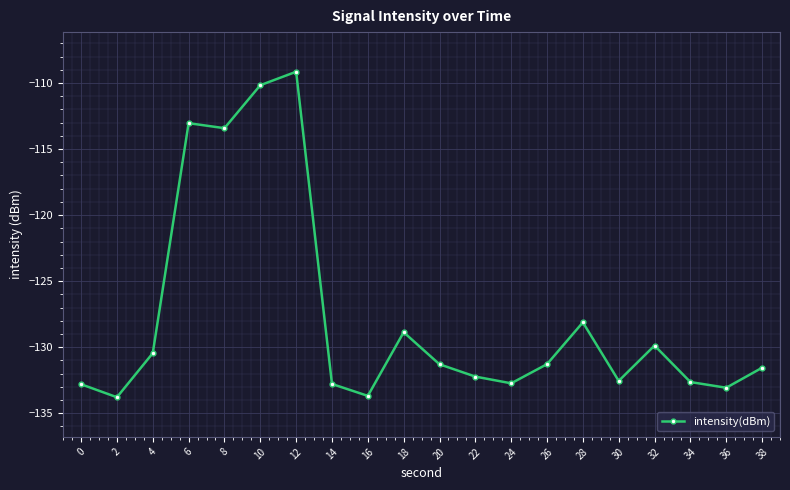

The chart shows a value of -131.3 at 26. True or false?

True